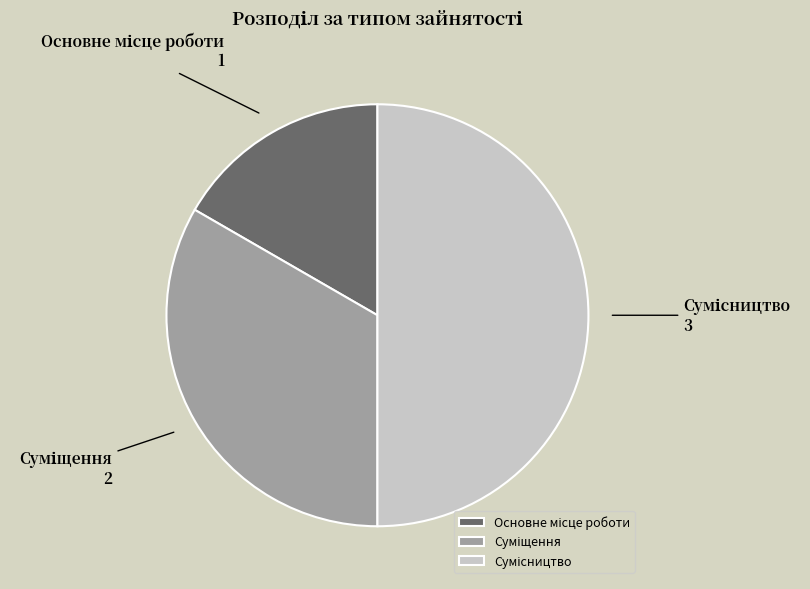

How many slices are in this pie chart?

3